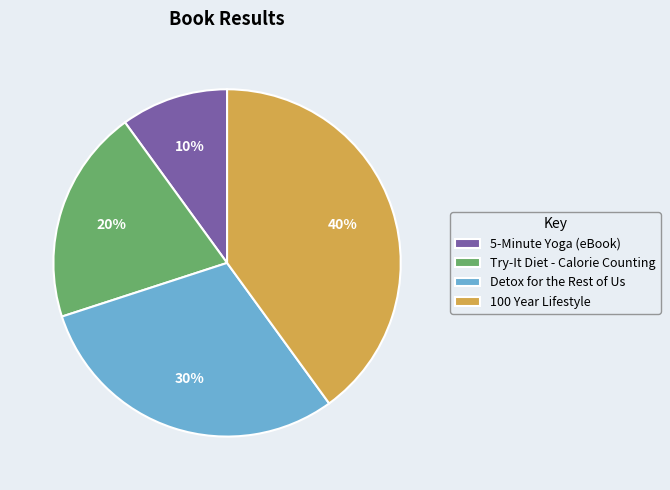

How many slices are in this pie chart?

4